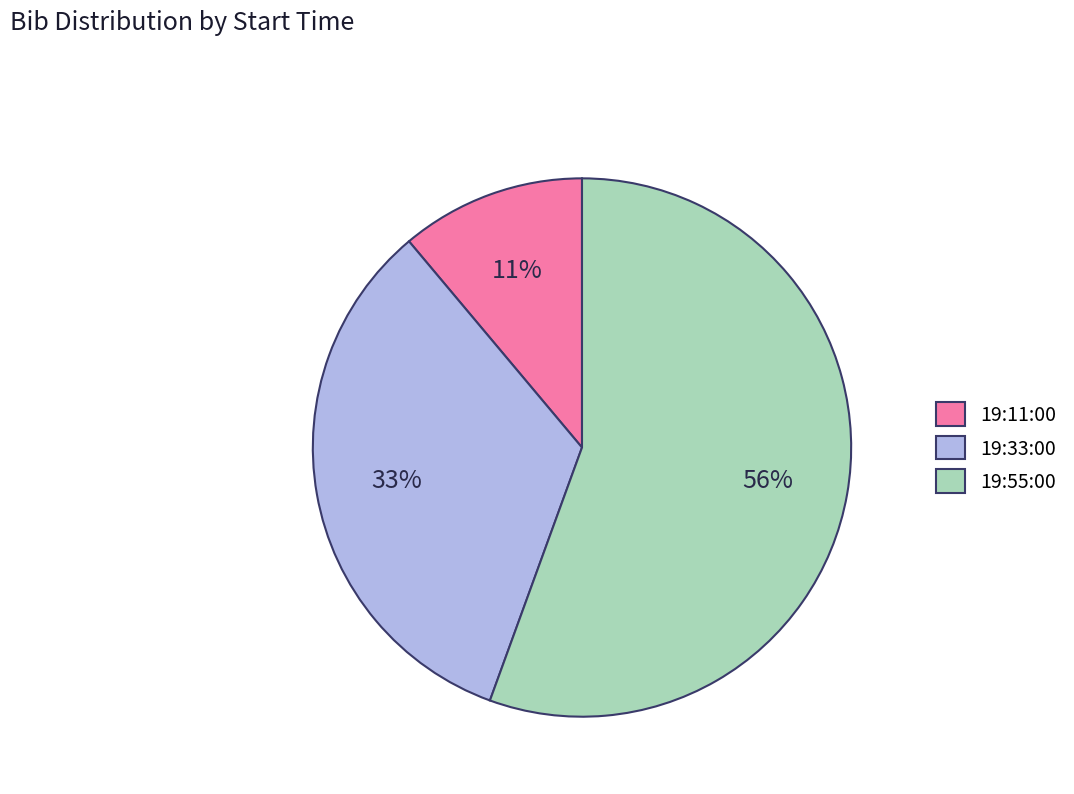

To the nearest percent, what percentage of the pie is 19:33:00?

33%